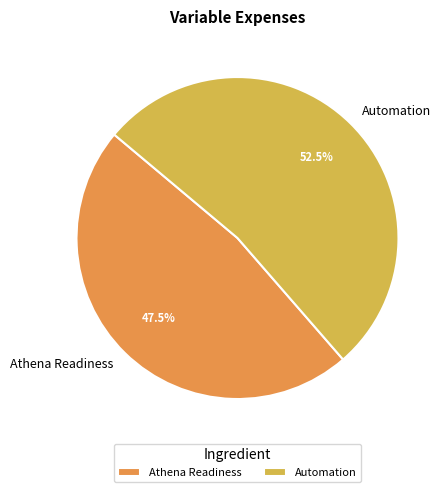

Which category has the smallest portion of the pie?

Athena Readiness